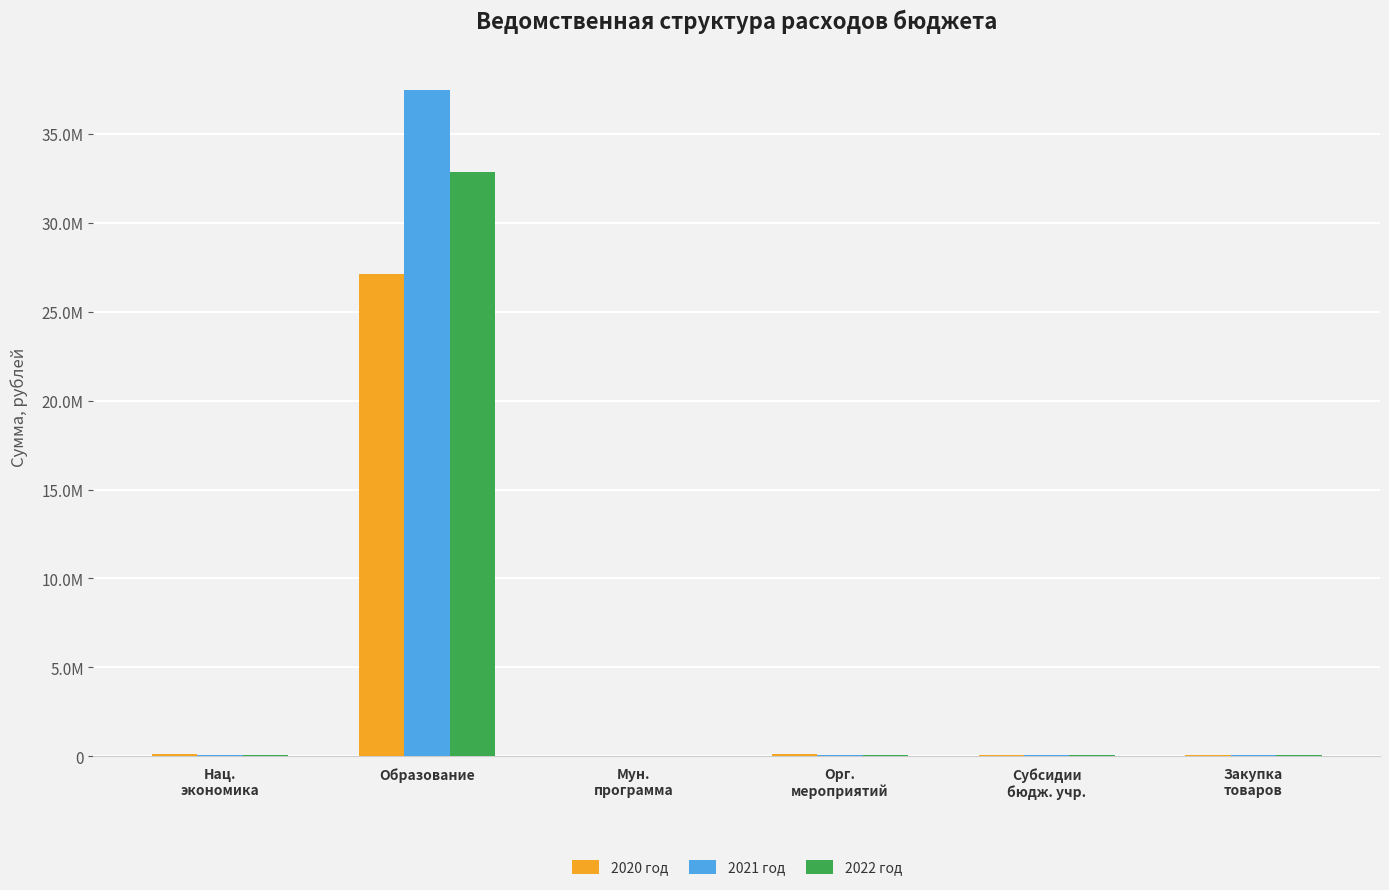

The 2021 год series shows 50000.0 at Закупка
товаров. True or false?

True